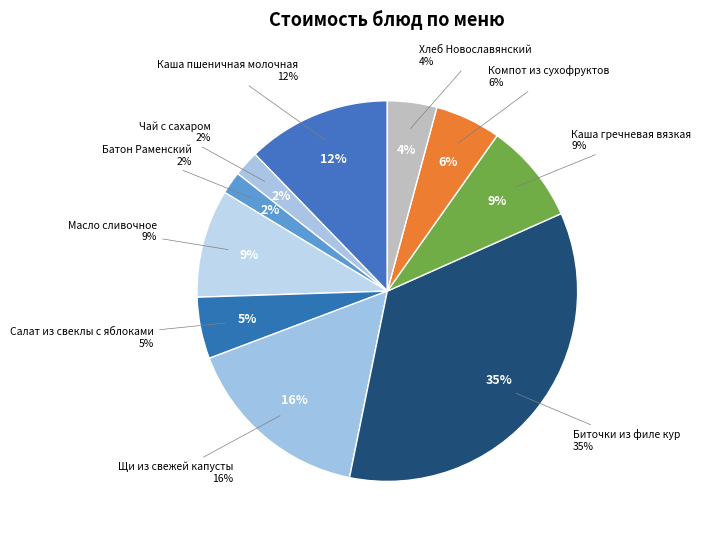

What percentage is the Компот из сухофруктов slice, to the nearest percent?

6%